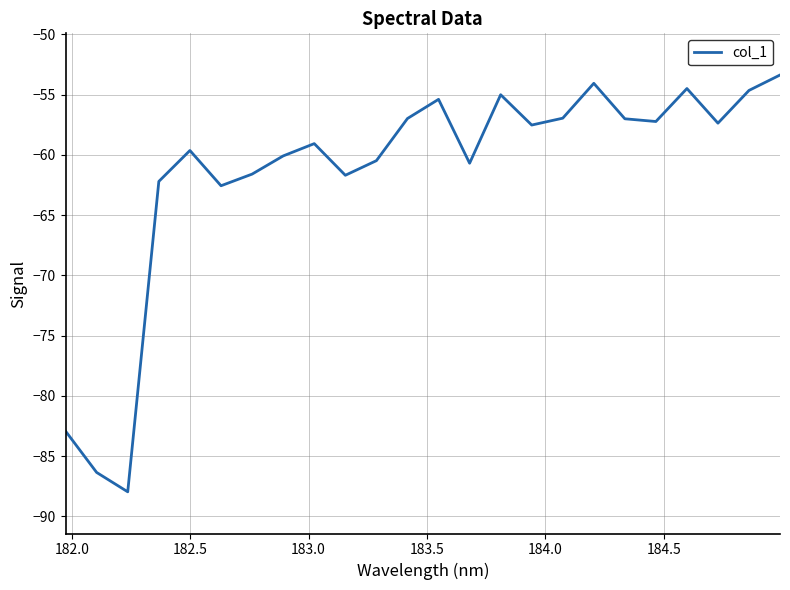

What is the difference between the maximum and minimum values?

34.6